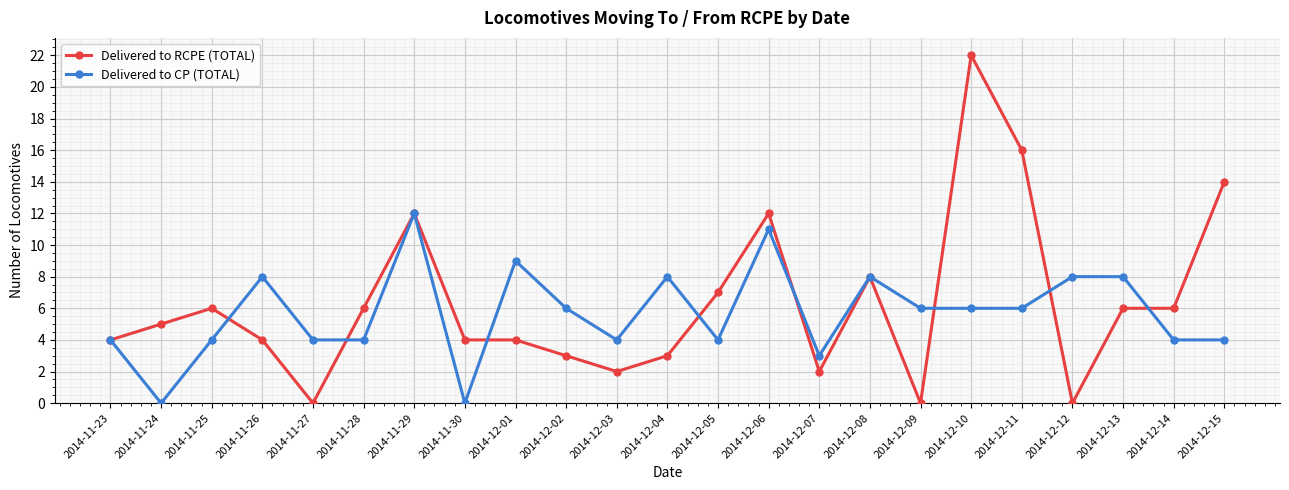

Is it true that Delivered to CP (TOTAL) equals 9 at 2014-12-01?

True